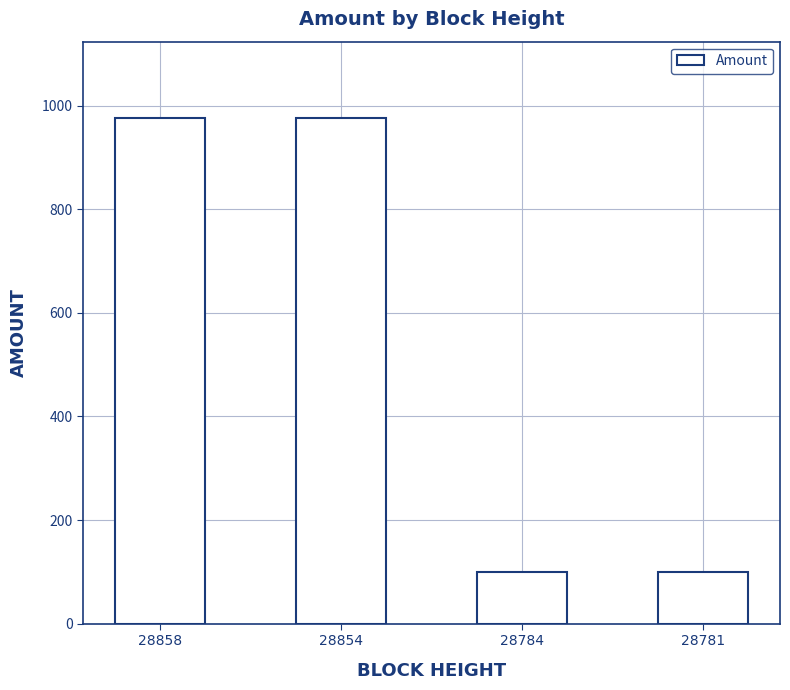

Is it true that the value at 28854 is 977.0?

True